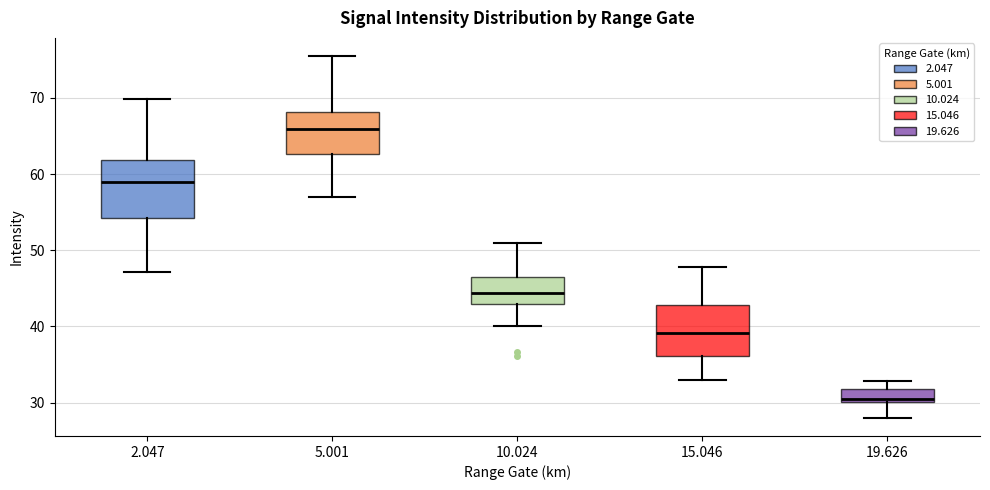

Reading left to right, transcribe this box plot: for each box, give where its median line is, the range the box spans, and where its two whiskers end, as read against the y-axis. The values are not printed on the chart, so give them approximately, as read against the axis.

2.047: median 59, box 54 to 62, whiskers 47 to 70
5.001: median 66, box 63 to 68, whiskers 57 to 76
10.024: median 44, box 43 to 46, whiskers 40 to 51
15.046: median 39, box 36 to 43, whiskers 33 to 48
19.626: median 31, box 30 to 32, whiskers 28 to 33